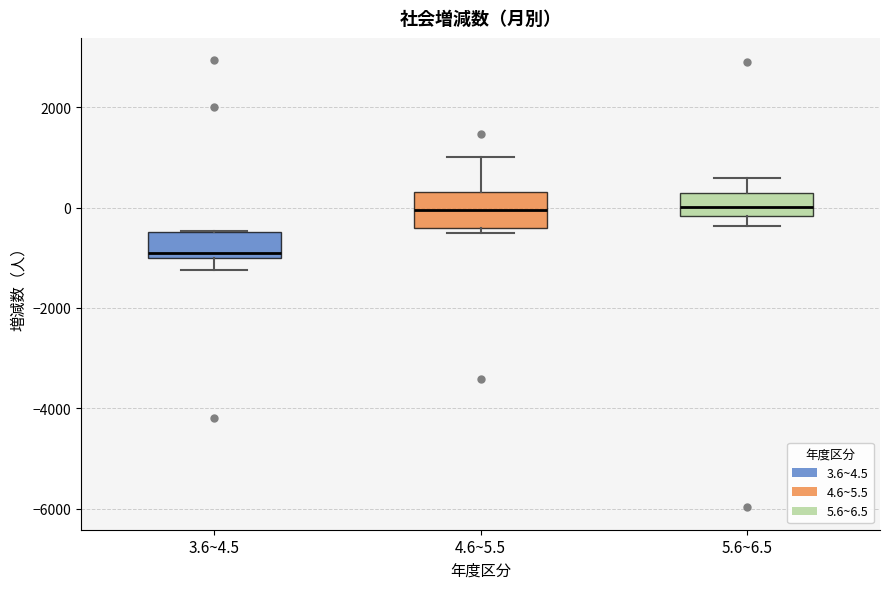

Which box has the lowest median line?

3.6~4.5